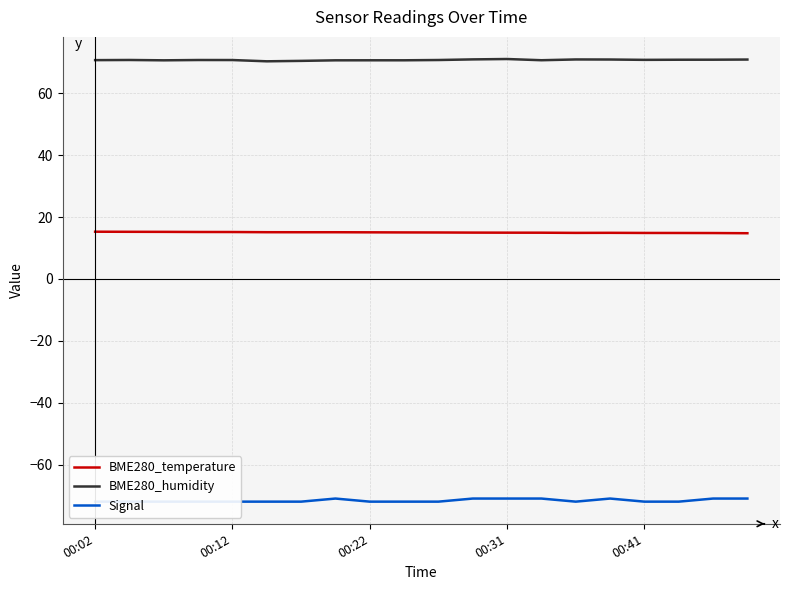

Which series has the largest range (max minus min)?

Signal